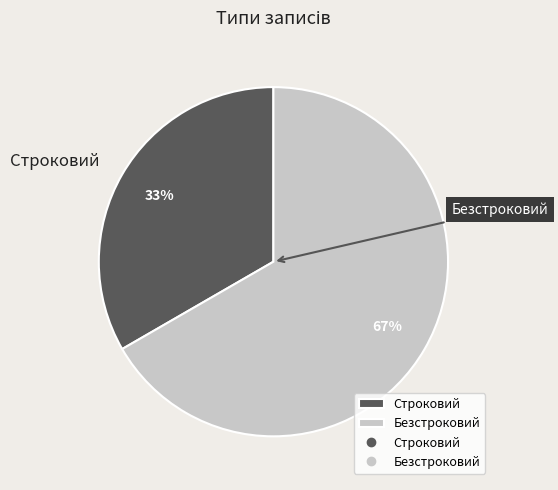

What percentage is the Строковий slice, to the nearest percent?

33%